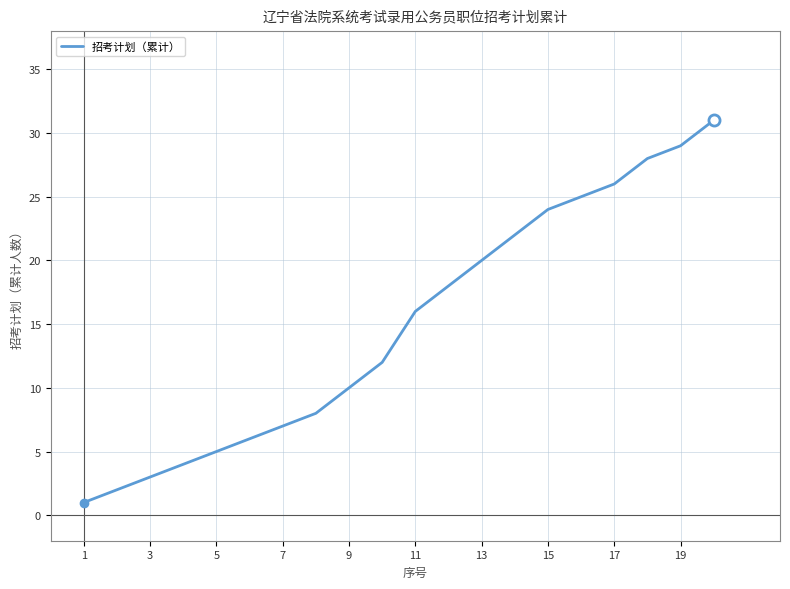

What is the maximum value shown in the chart?

31